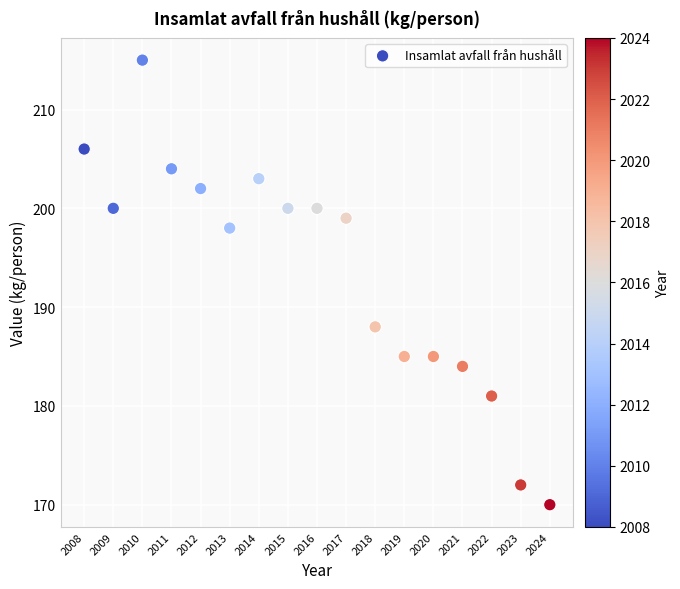

What Y value in the scatter plot is closest to 192?

188